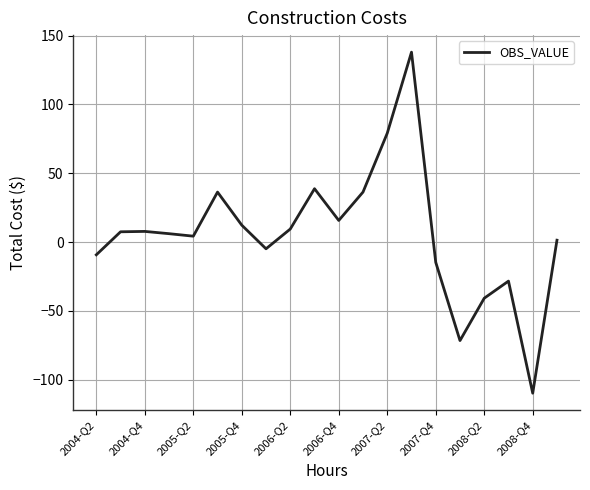

What is the difference between the maximum and minimum values?

247.8